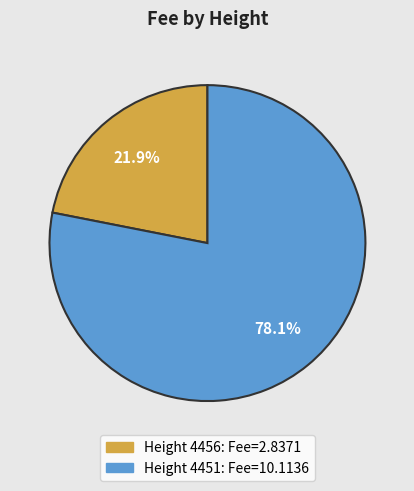

Does any single category account for the majority?

Yes